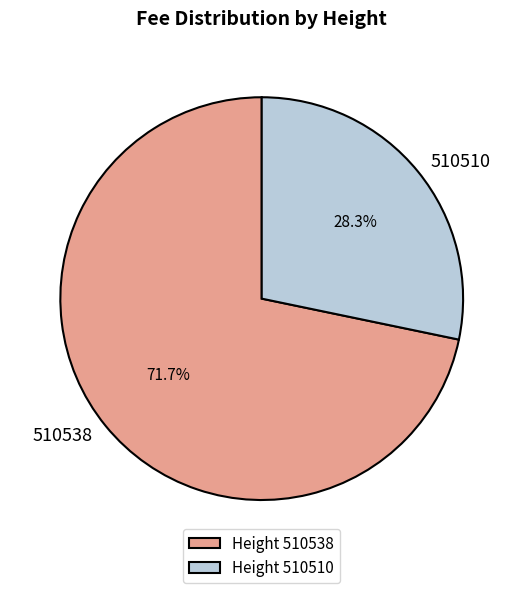

Rank the categories by value from highest to lowest.

510538, 510510